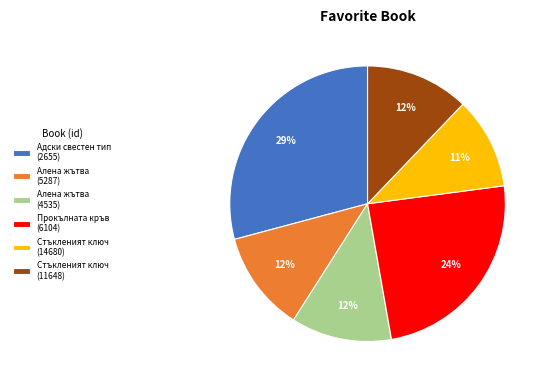

Is there a majority slice in this chart?

No